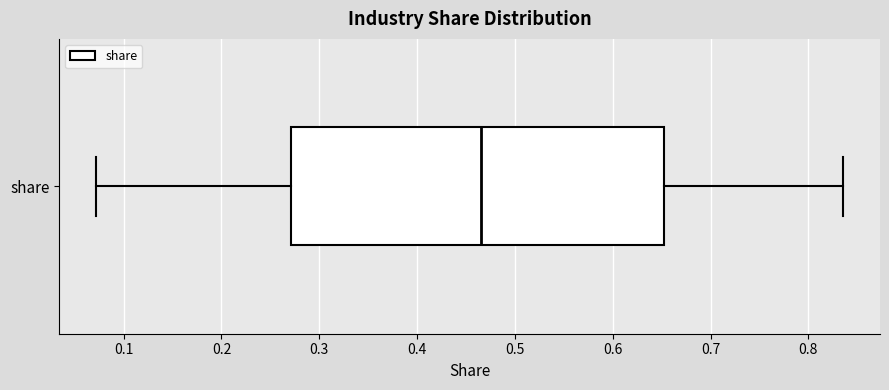

Where is the left edge of the box for share on the x-axis? The values are not printed on the chart, so give them approximately, as read against the axis.

0.27